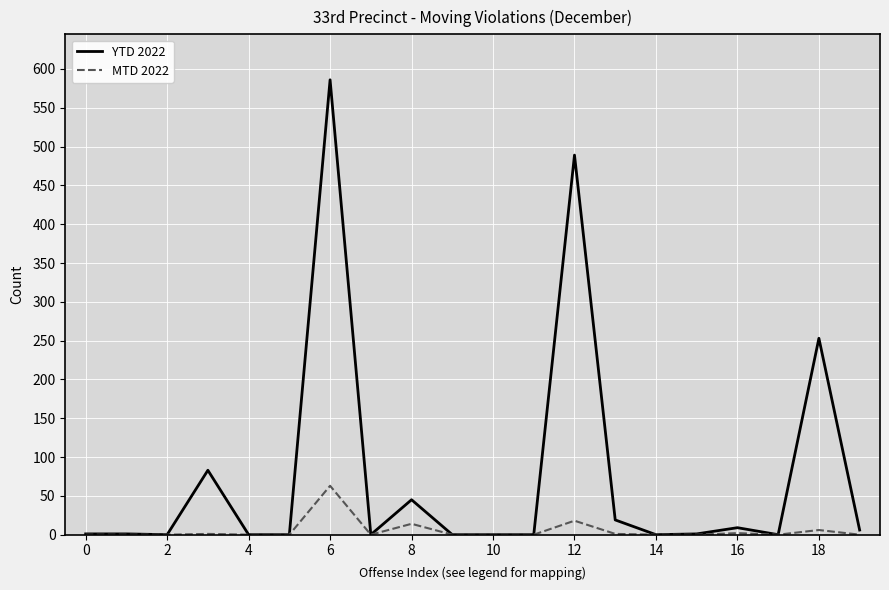

Count the number of categories in the chart.

20